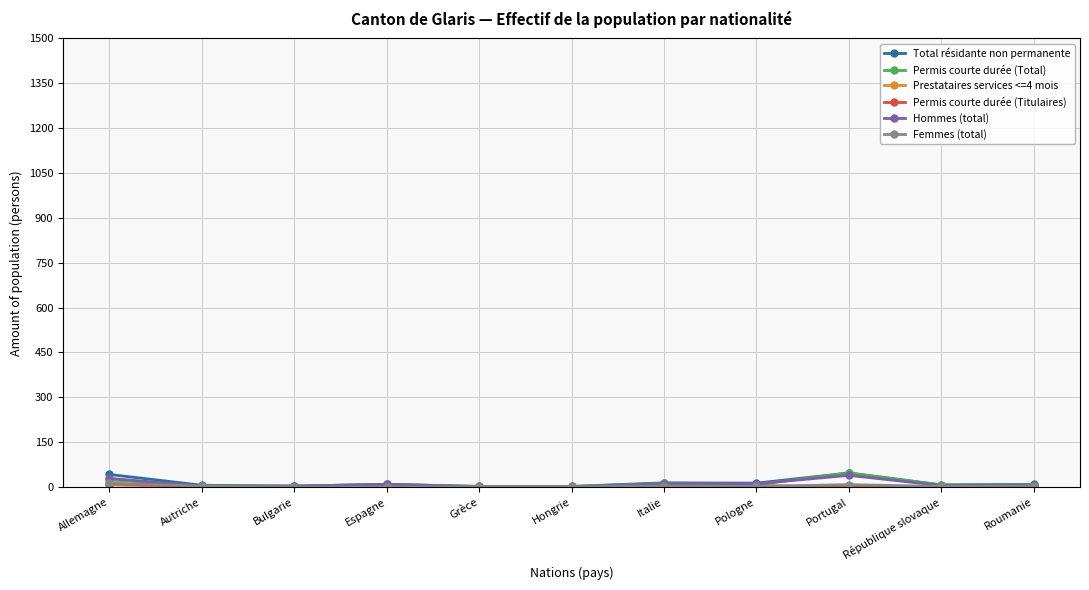

What is the label of the 10th point from the right?

Autriche